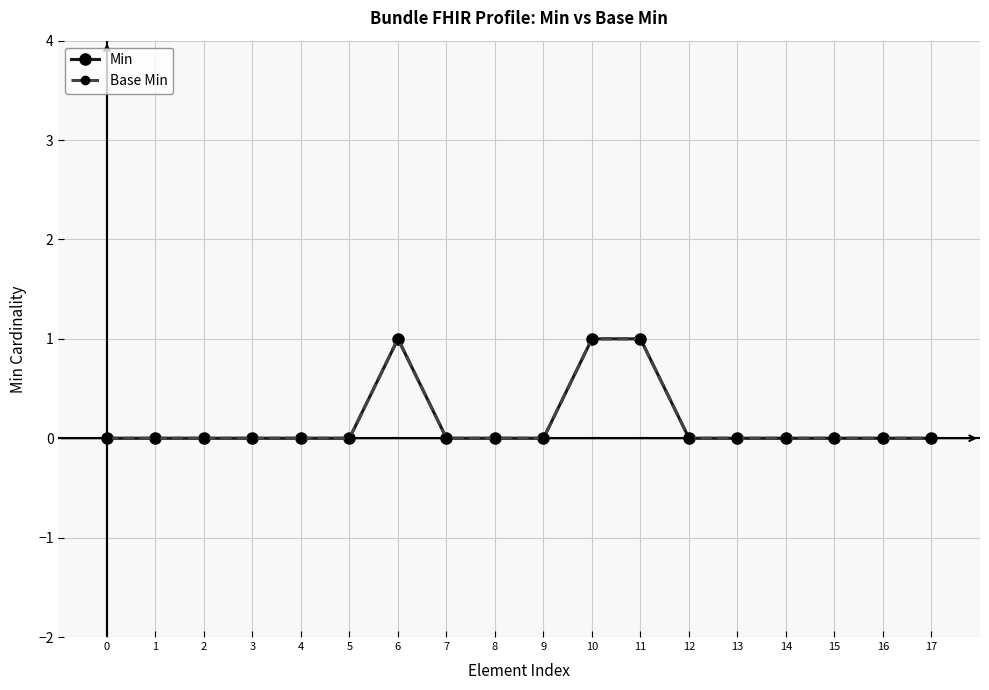

How many values in the Min series exceed 0?

3